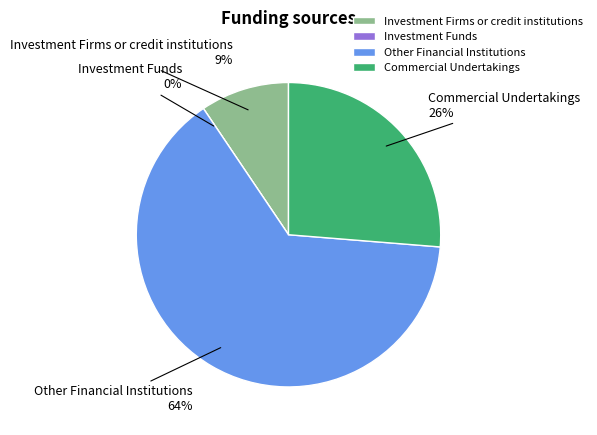

True or false: Investment Funds accounts for 0% of the total.

True